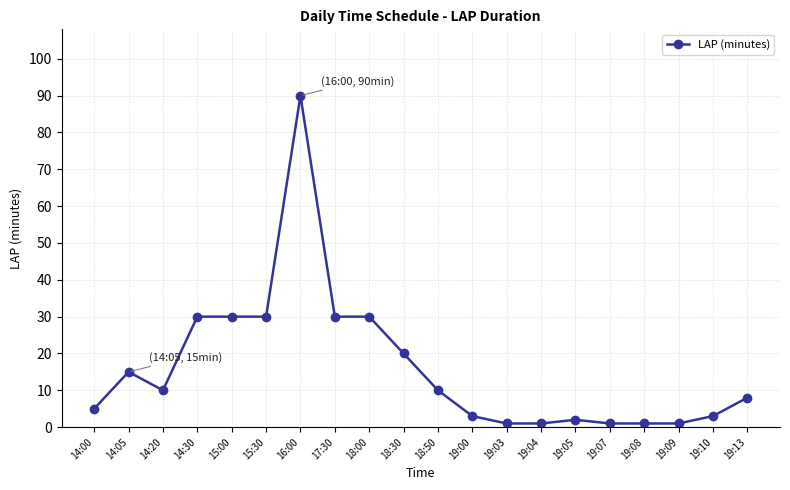

What is the label of the 11th point from the left?

18:50